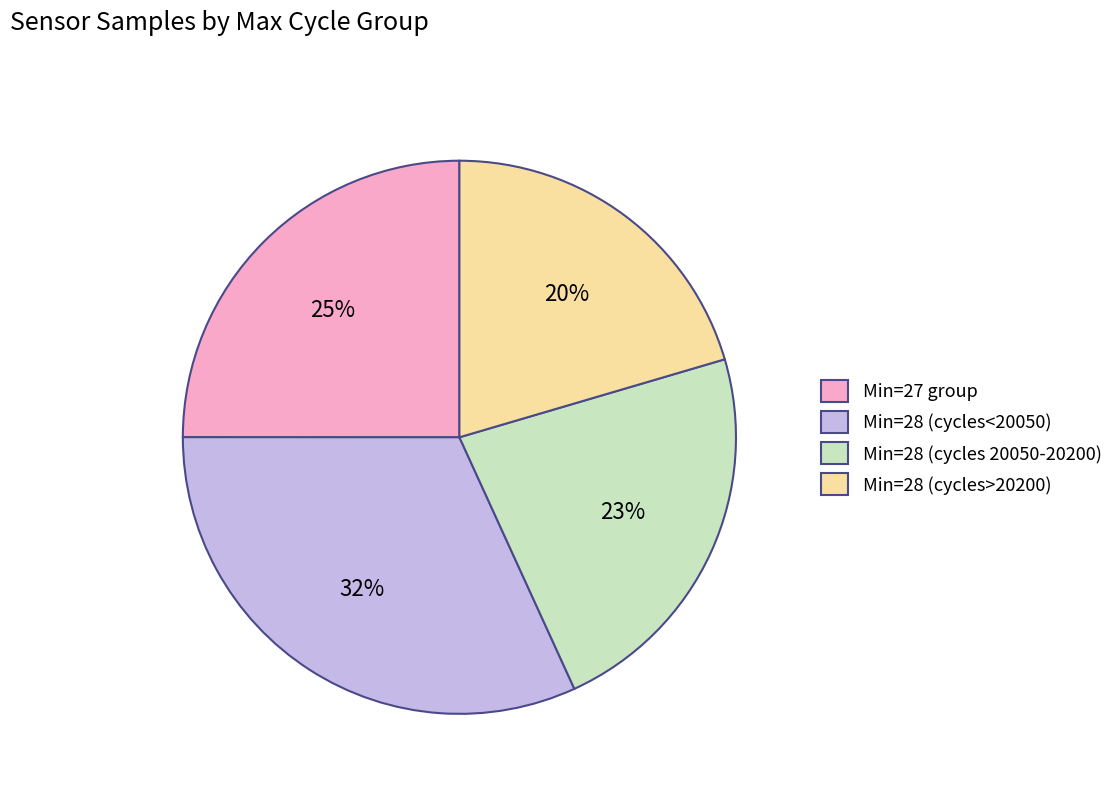

True or false: Min=28 (cycles<20050) accounts for 43% of the total.

False